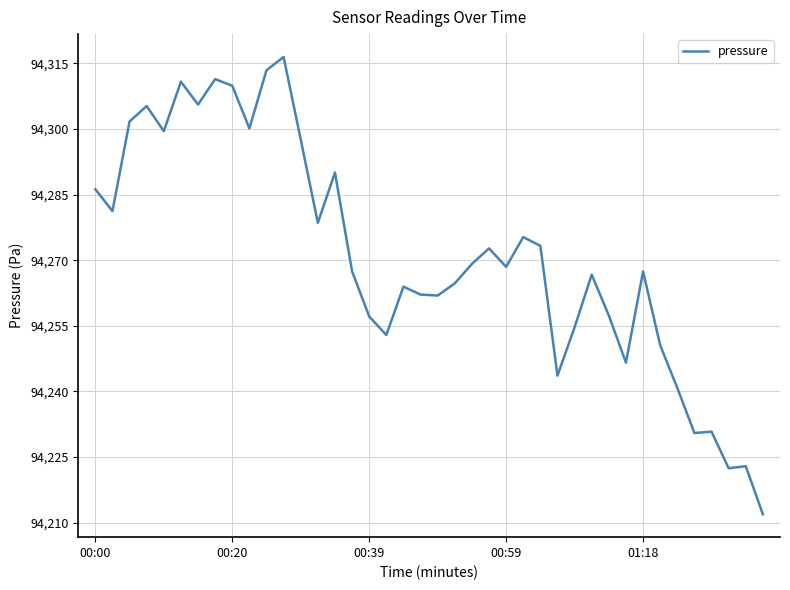

What is the maximum value shown in the chart?

94316.5